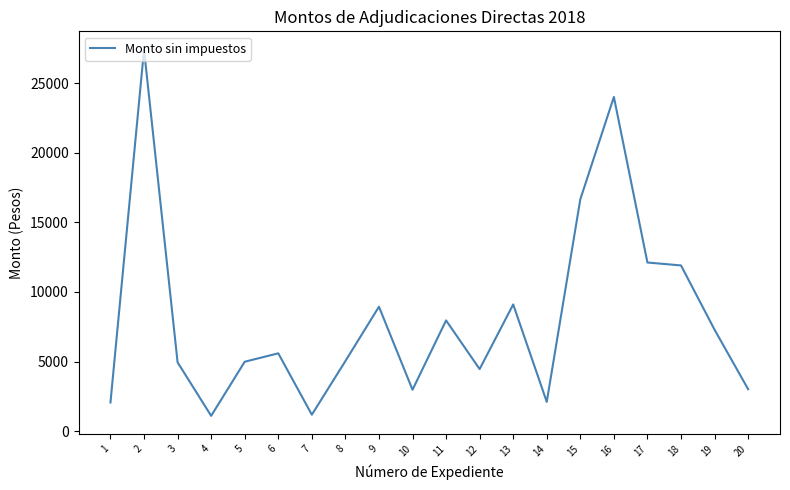

What is the difference between the maximum and minimum values?

26299.5